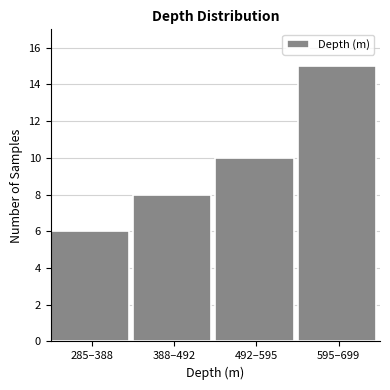

Reading left to right, what are all the values shown in this chart?

285–388=6	388–492=8	492–595=10	595–699=15